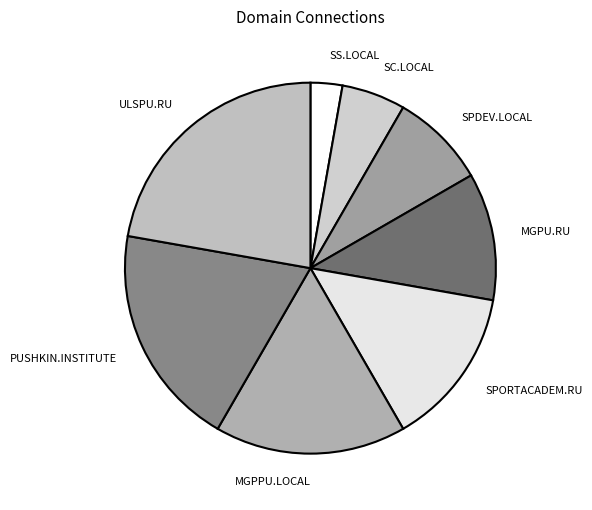

Does any single category account for the majority?

No